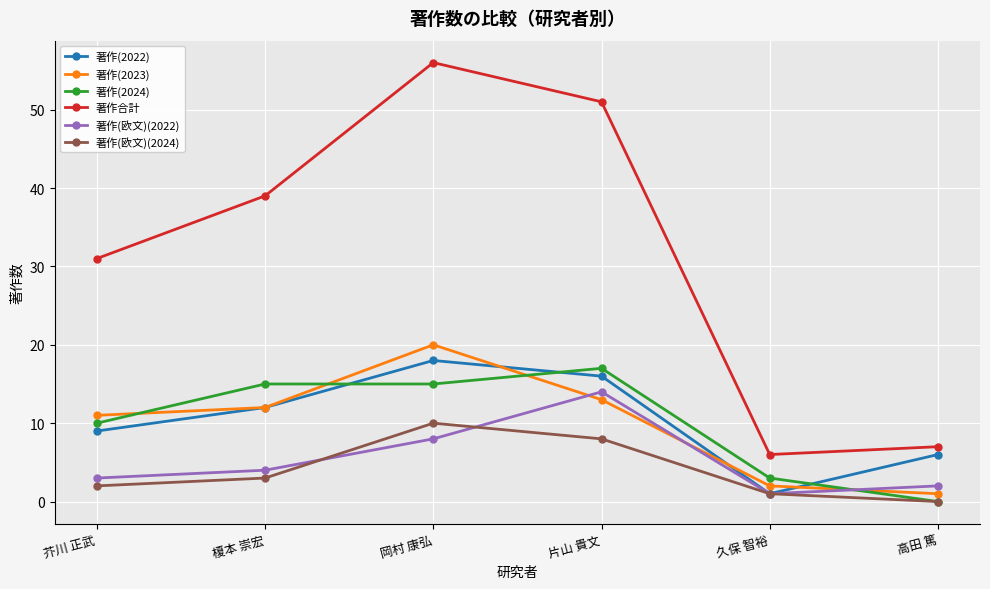

What are all the series names shown in the legend?

著作(2022), 著作(2023), 著作(2024), 著作合計, 著作(欧文)(2022), 著作(欧文)(2024)